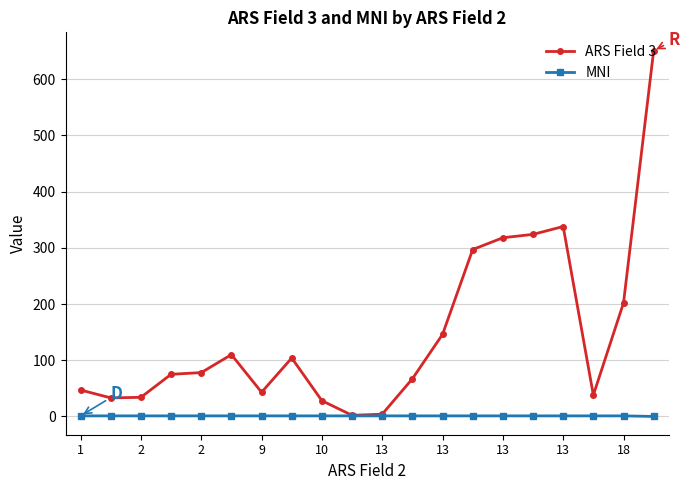

List the series in order of their overall mean, highest first.

ARS Field 3, MNI